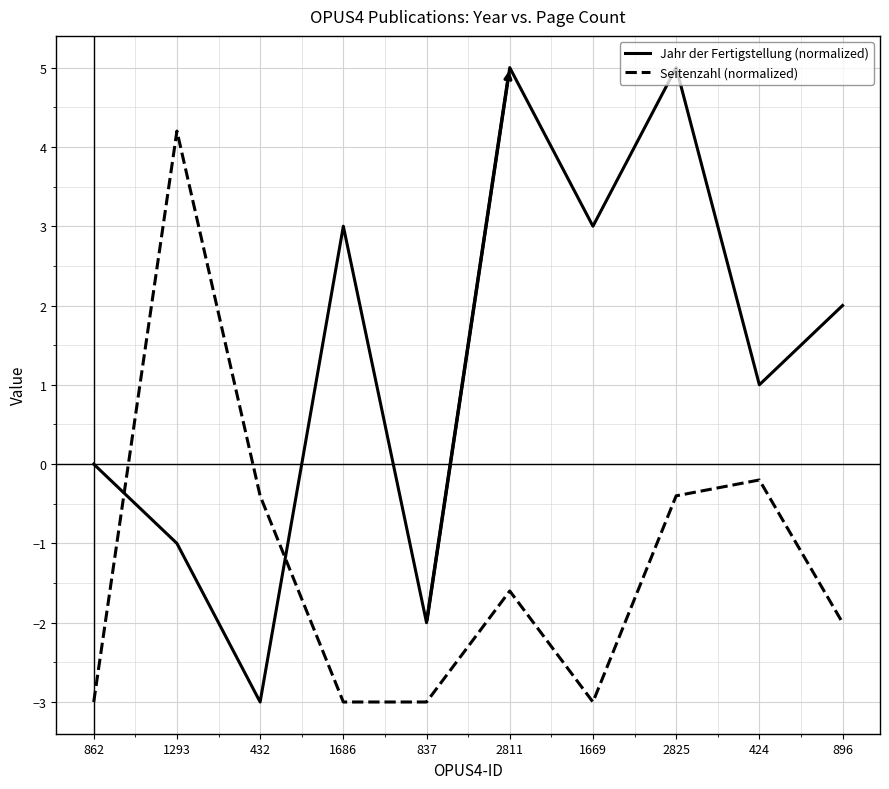

What is the highest value of the Seitenzahl (normalized) series?

4.2